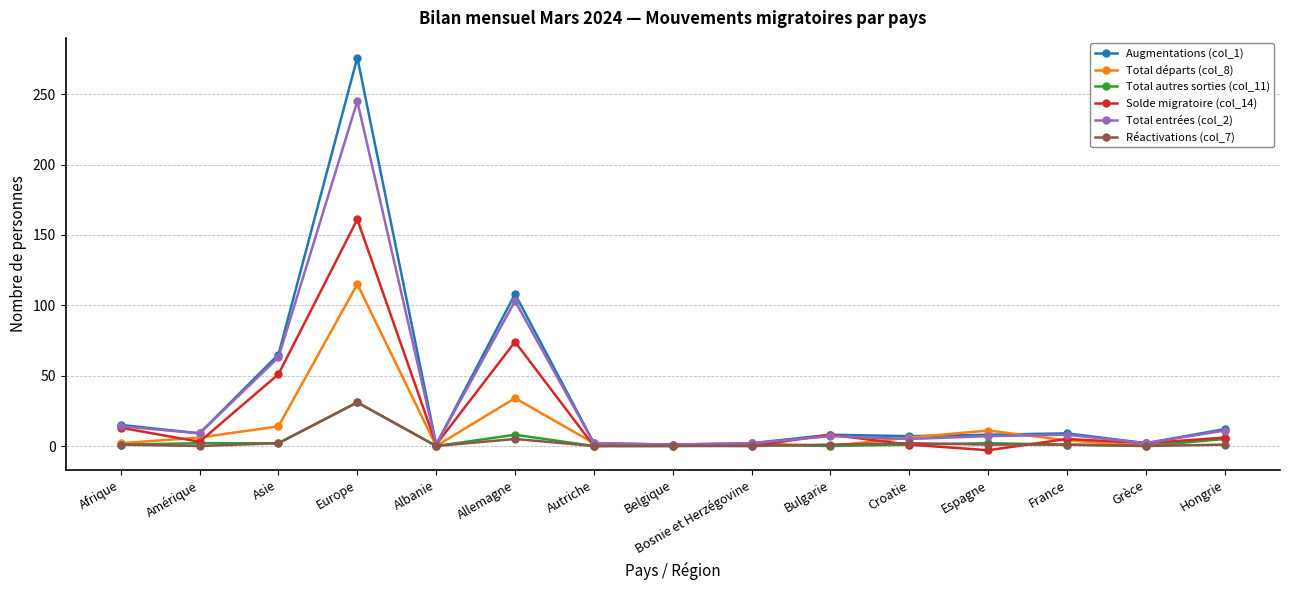

What is the minimum value for Total entrées (col_2)?

1